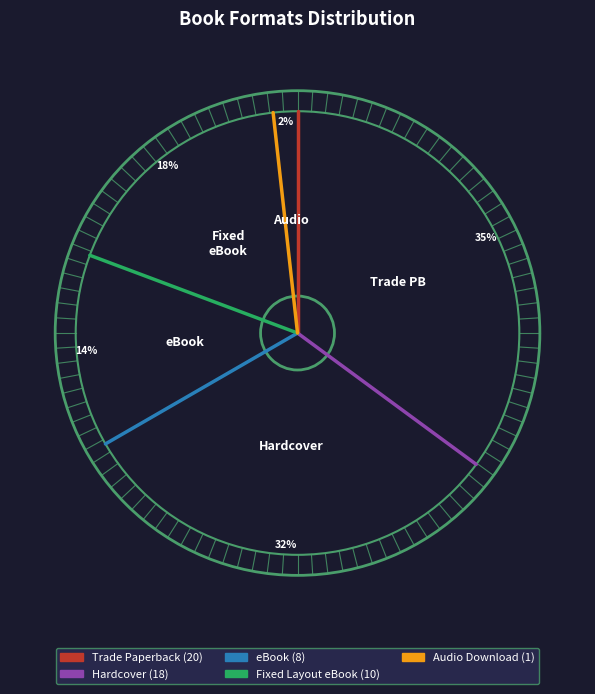

How many segments does this pie chart have?

5